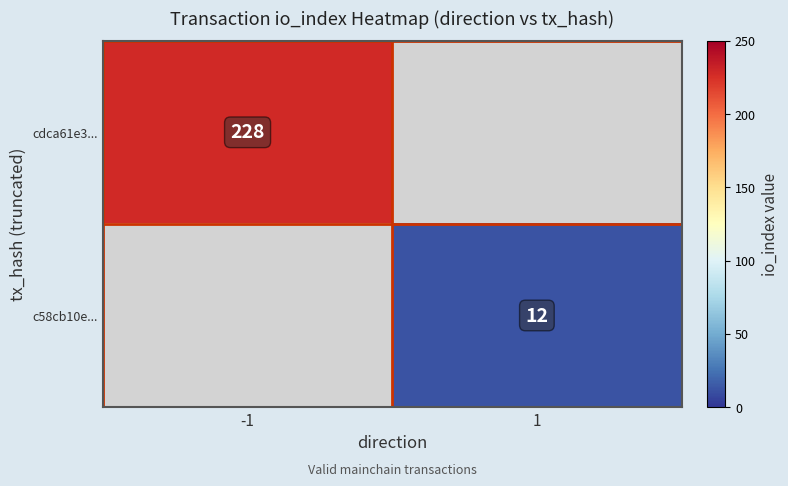

True or false: cdca61e3... has a value of 129 at -1.

False